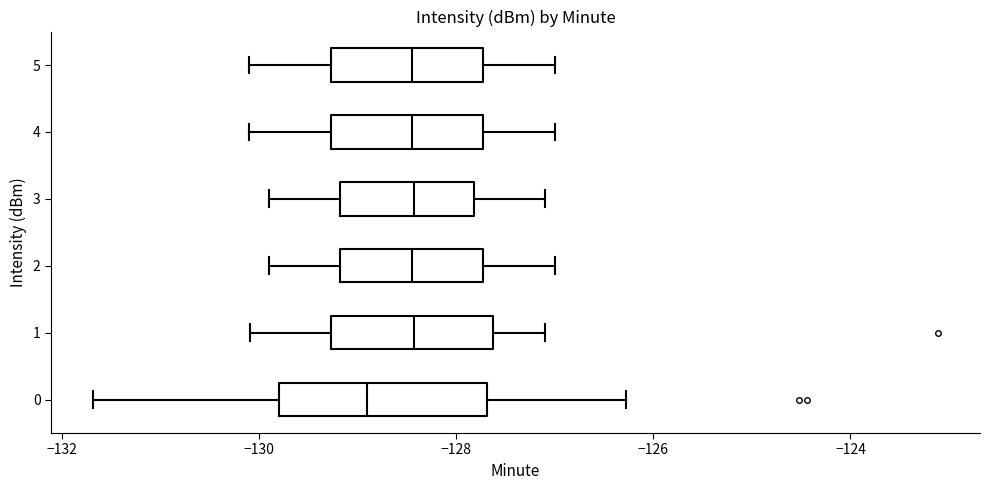

Reading bottom to top, transcribe this box plot: for each box, give where its median line is, the range the box spans, and where its two whiskers end, as read against the x-axis. The values are not printed on the chart, so give them approximately, as read against the axis.

0: median -129.0, box -129.8 to -127.6, whiskers -131.6 to -126.2
1: median -128.4, box -129.2 to -127.6, whiskers -130.0 to -127.0
2: median -128.4, box -129.2 to -127.8, whiskers -129.8 to -127.0
3: median -128.4, box -129.2 to -127.8, whiskers -129.8 to -127.0
4: median -128.4, box -129.2 to -127.8, whiskers -130.0 to -127.0
5: median -128.4, box -129.2 to -127.8, whiskers -130.0 to -127.0